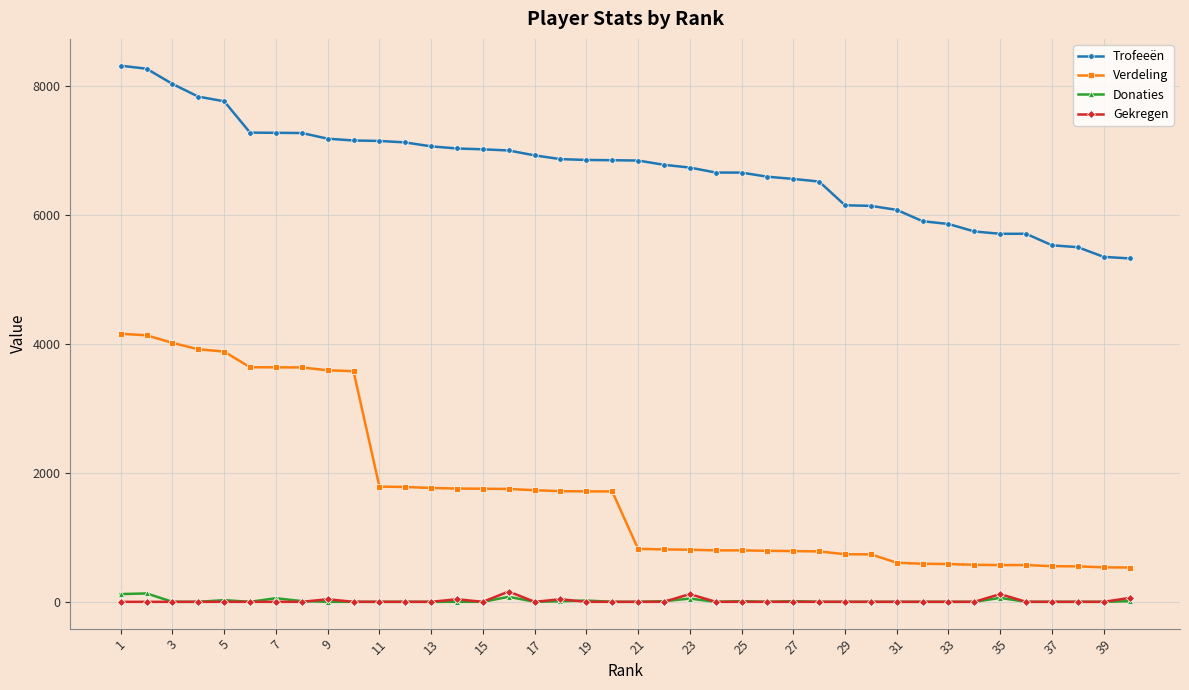

What is the sum of all Donaties values?

600